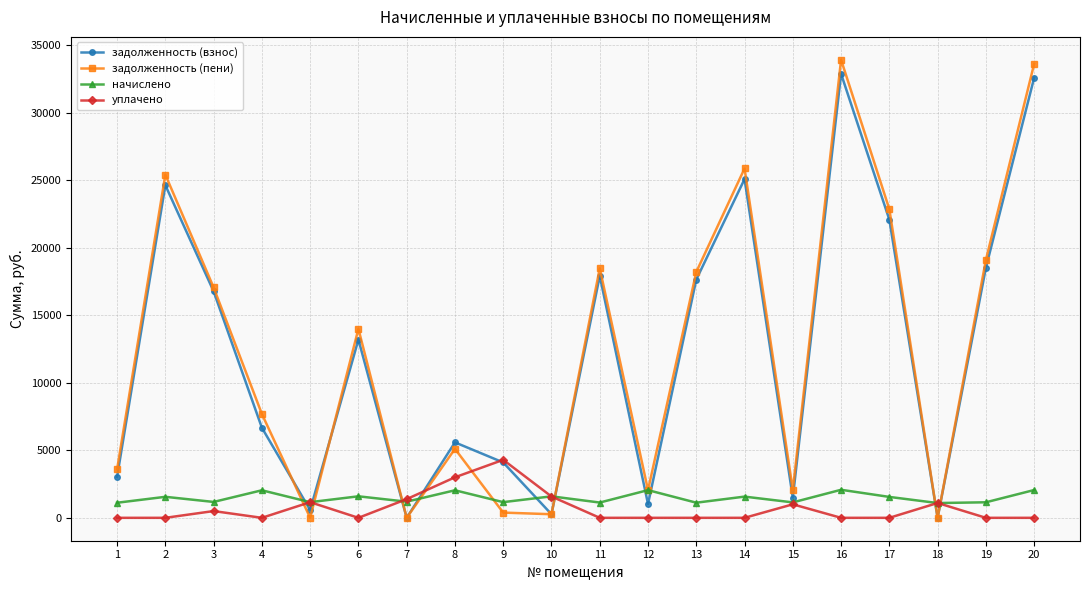

After their last crossing, which series has the higher values: уплачено or начислено?

начислено